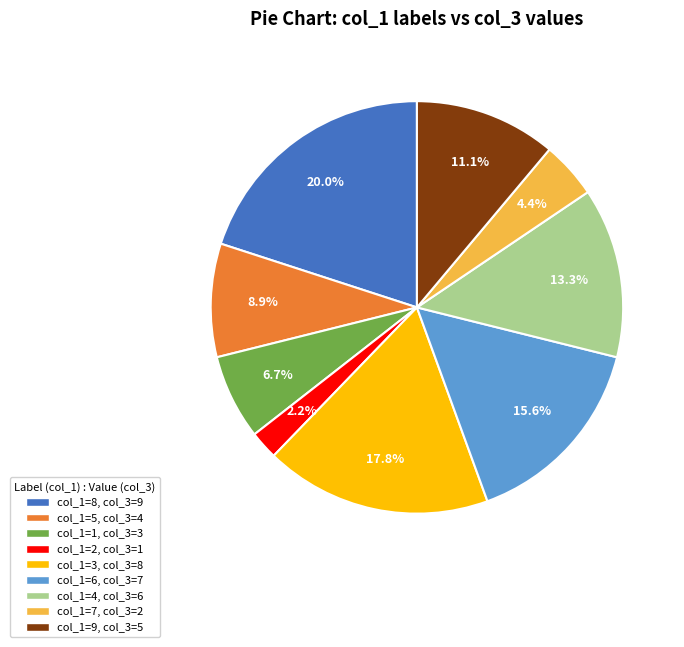

Is there a majority slice in this chart?

No